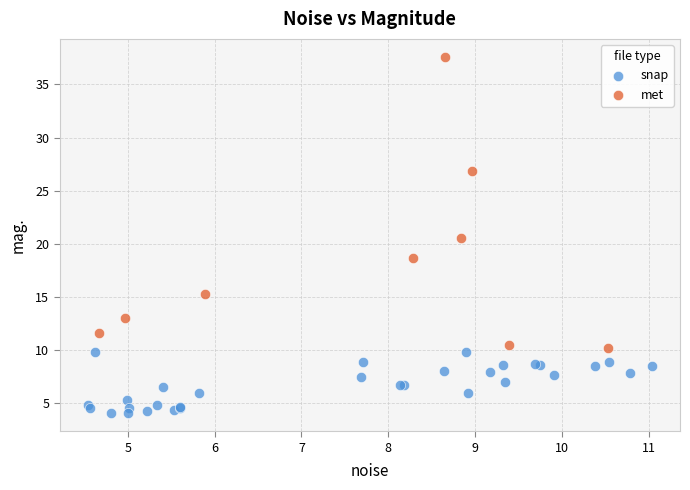

Which series contains the lowest Y value?

snap